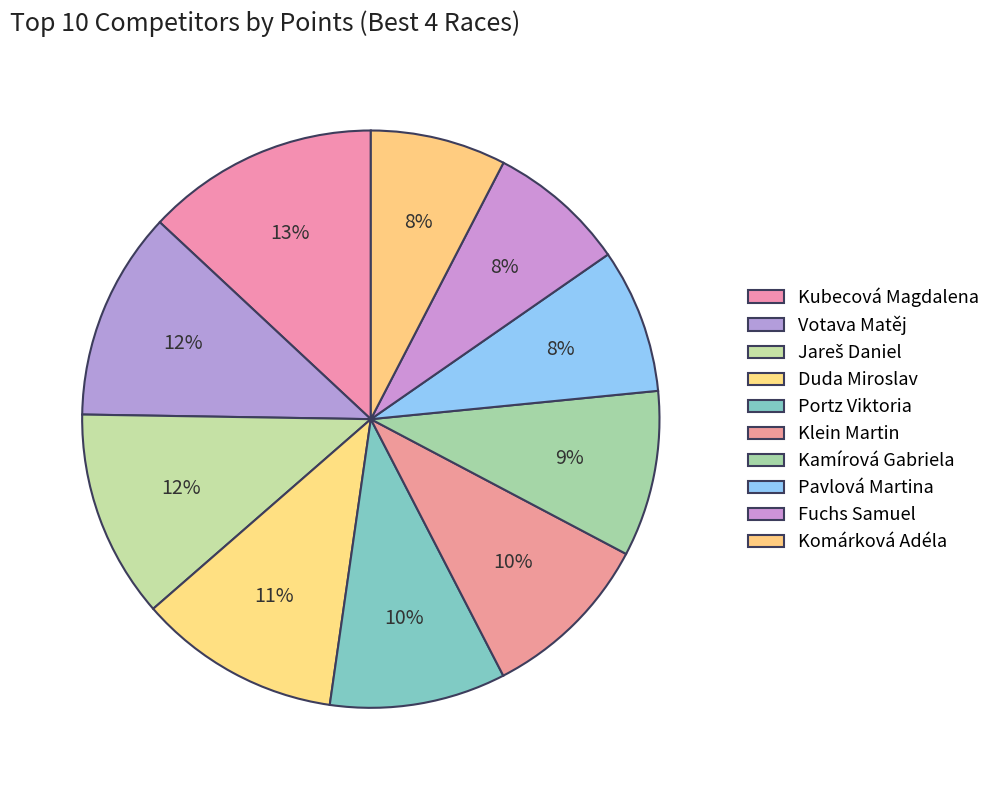

Count the number of slices in the pie.

10